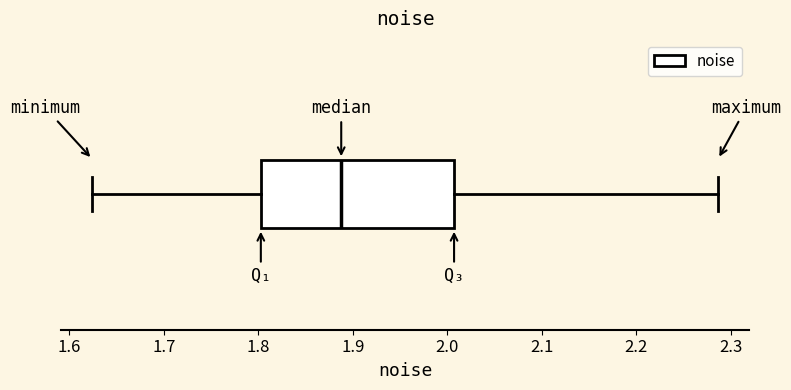

Transcribe this box plot: give where the median line is, the range the box spans, and where the two whiskers end, as read against the x-axis. The values are not printed on the chart, so give them approximately, as read against the axis.

median 1.89, box 1.80 to 2.01, whiskers 1.62 to 2.29